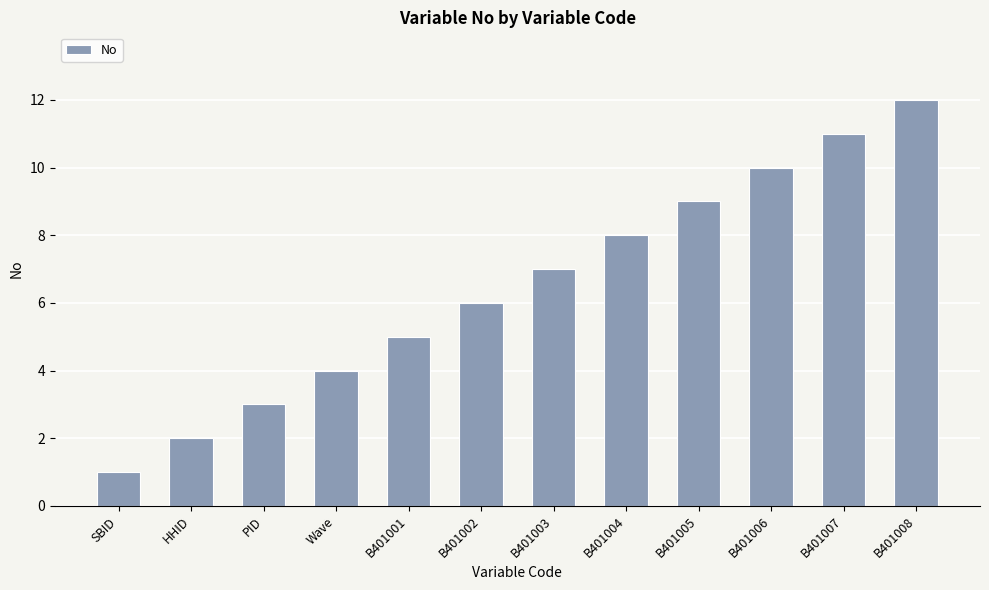

Between B401002 and SBID, which is larger?

B401002